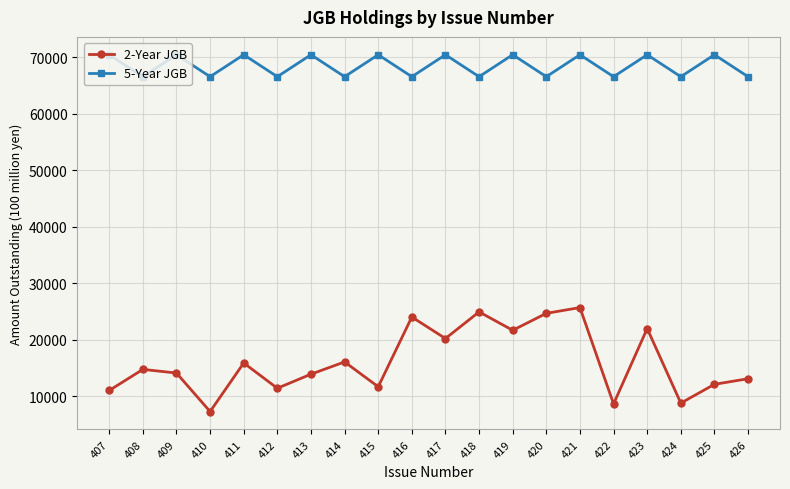

The value of 5-Year JGB at 409 is 70409. True or false?

True